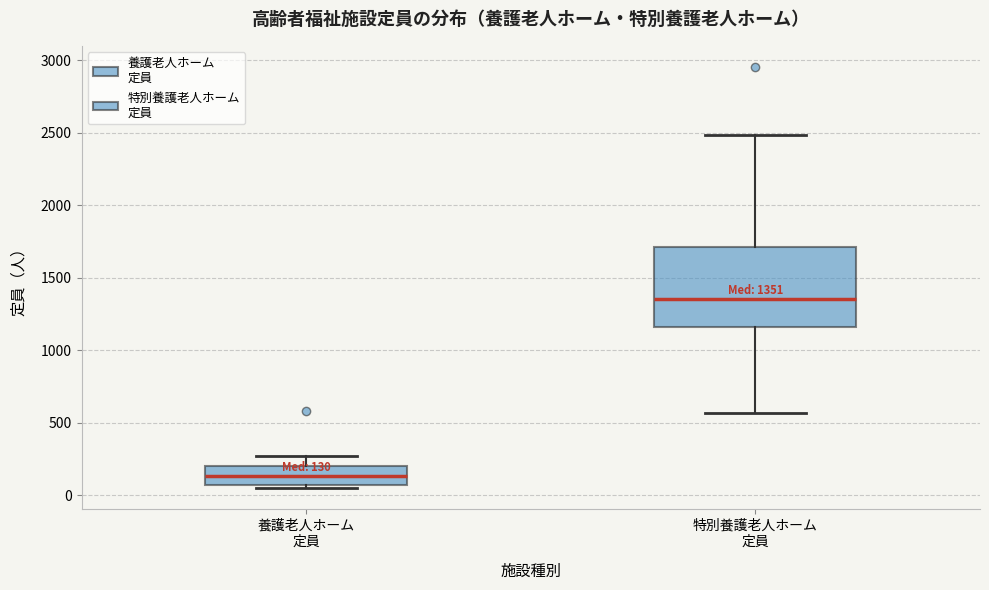

Which box's median line is the lowest?

養護老人ホーム 定員